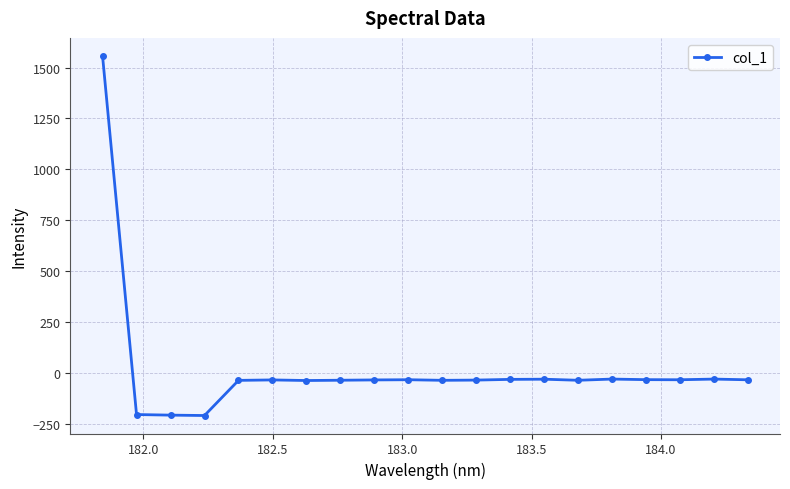

True or false: the data has more than 0 interior local peaks.

True